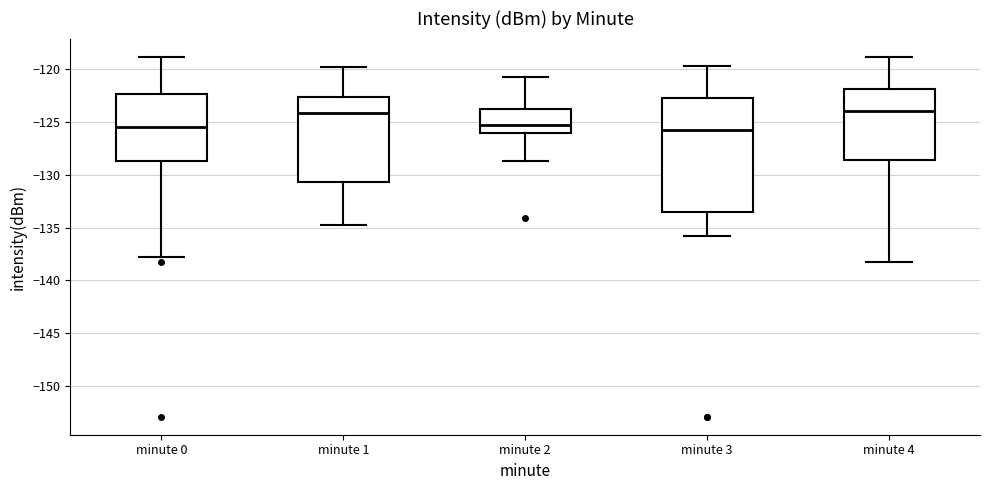

Which box is the tallest, from its lower edge to its upper edge?

minute 3